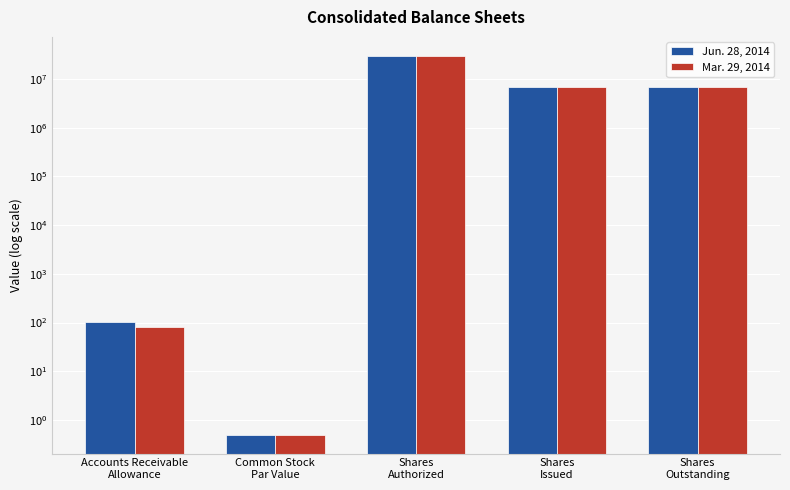

List the labels in order of Jun. 28, 2014 value, smallest first.

Common Stock
Par Value, Accounts Receivable
Allowance, Shares
Issued, Shares
Outstanding, Shares
Authorized